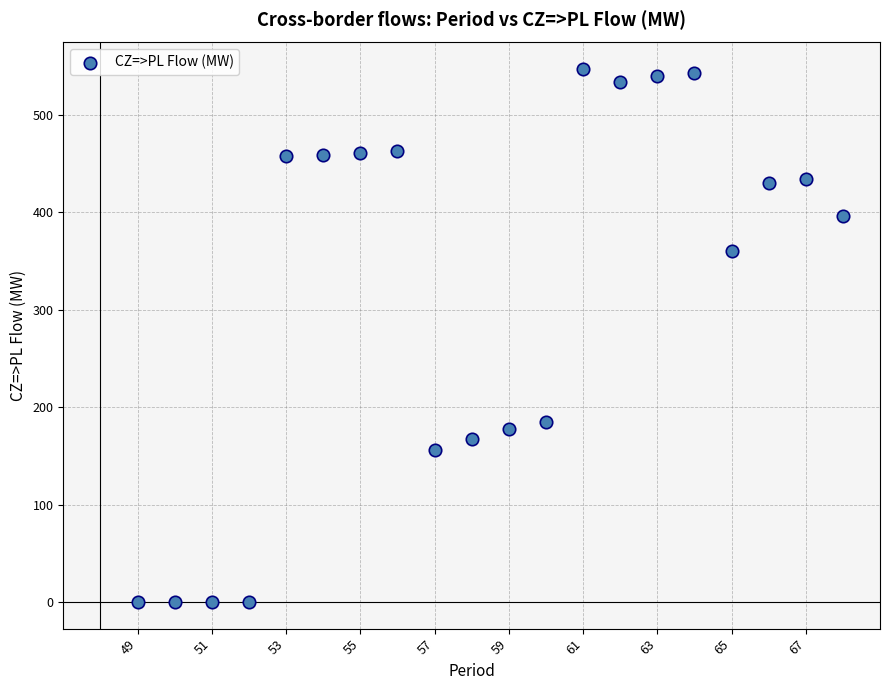

What is the range of X values (max minus min)?

19.0